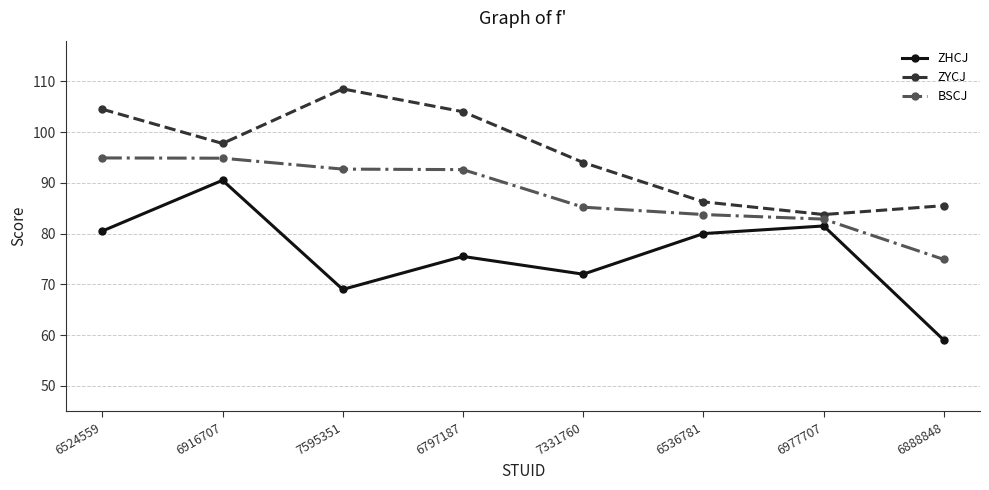

At which category does ZYCJ reach its first local peak?

7595351